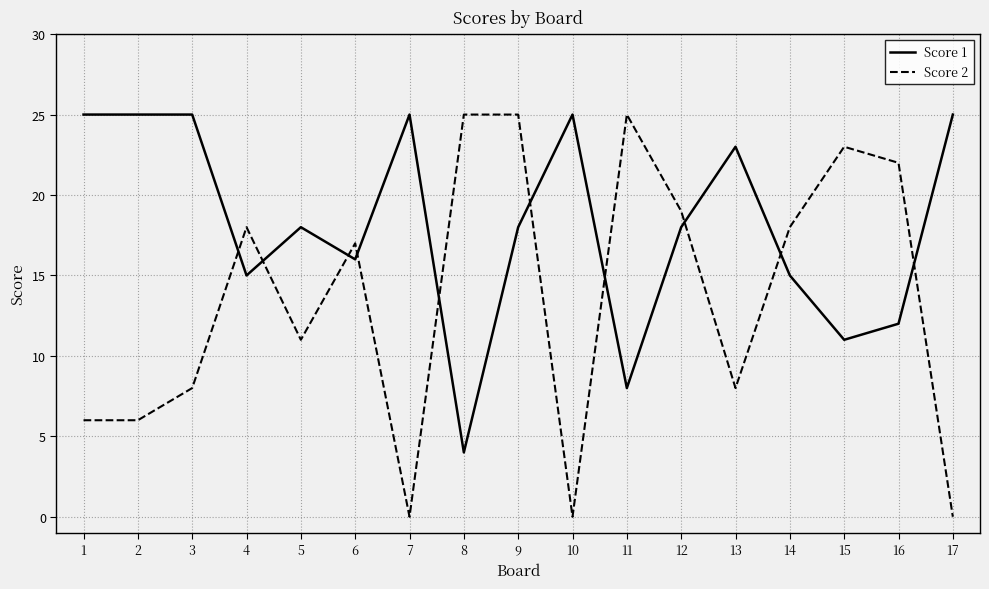

At which label does Score 1 reach its minimum?

8